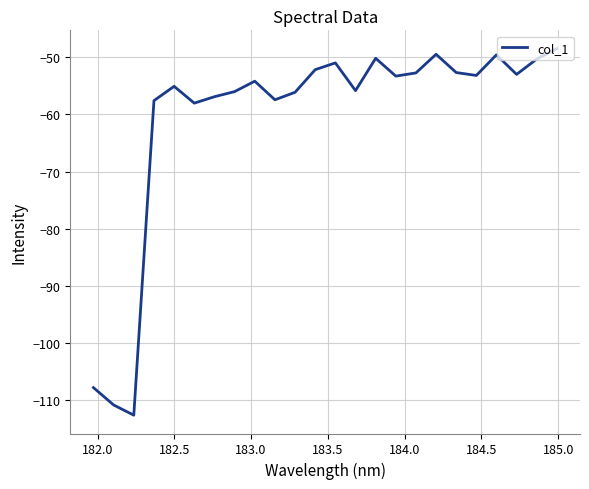

What is the greatest value displayed?

-48.5